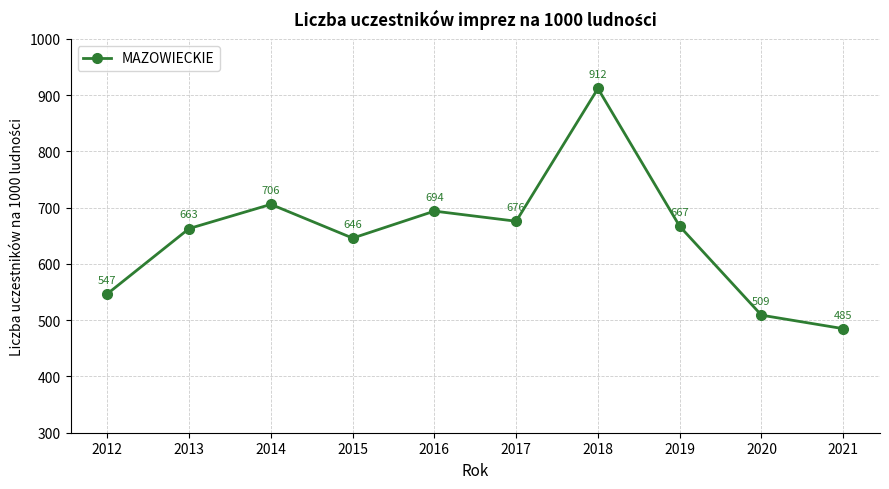

What is the sum of the values at 2021 and 2019?

1152